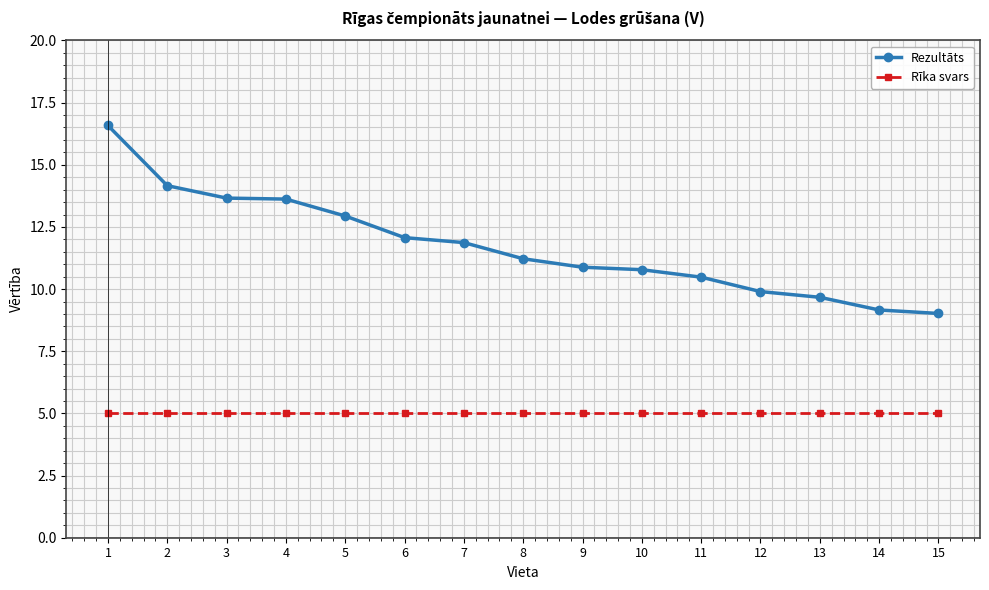

True or false: Rezultāts and Rīka svars intersect in this chart.

False